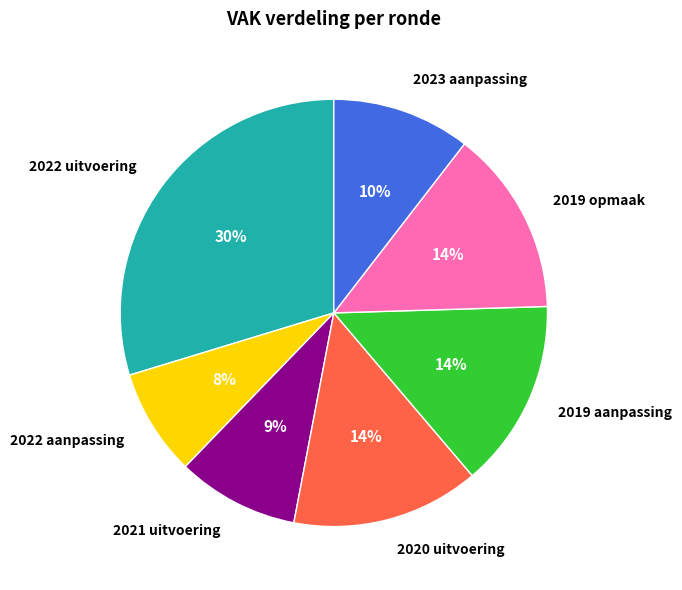

To the nearest percent, what portion does 2023 aanpassing represent?

10%